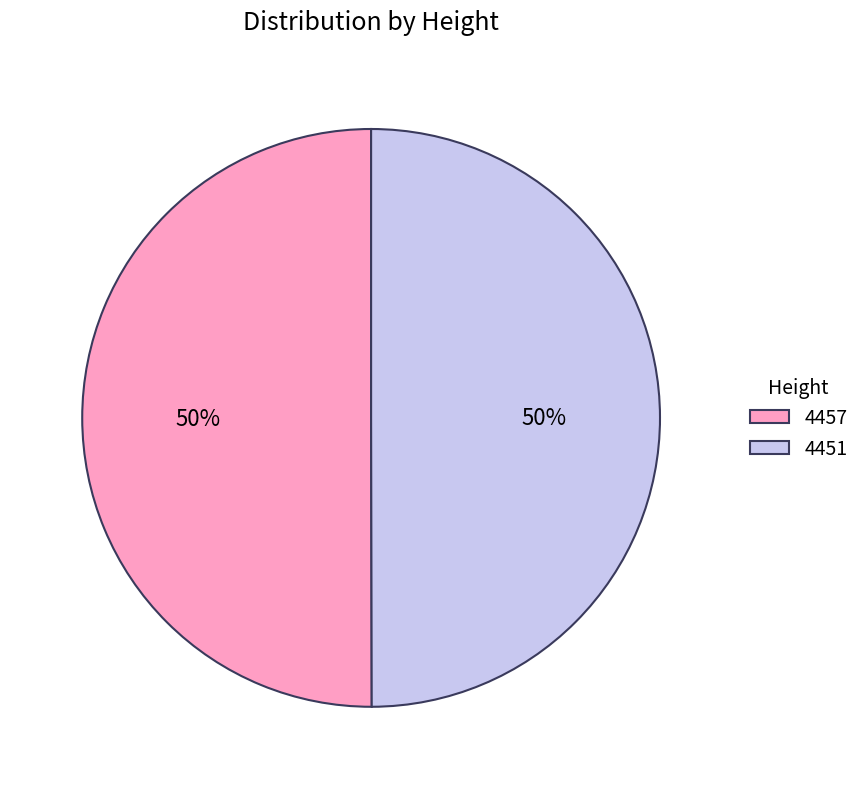

Count the number of slices in the pie.

2